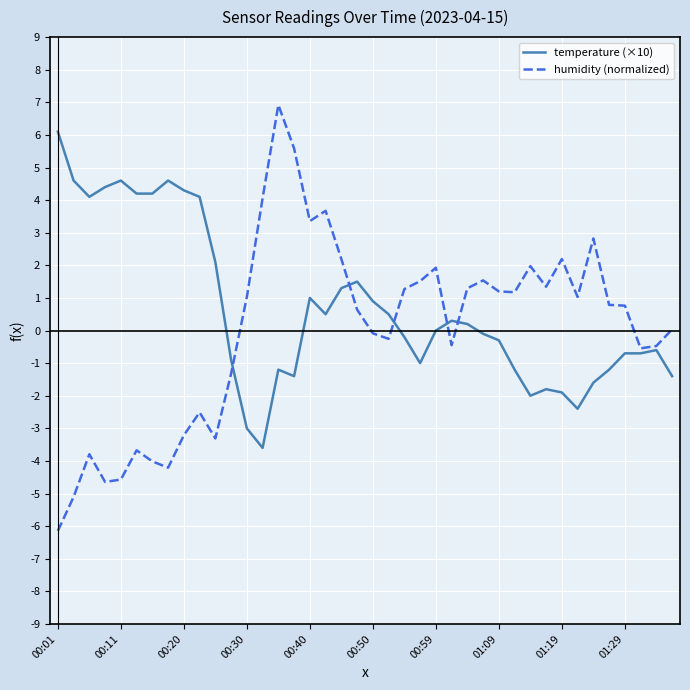

List the series in order of their peak value, highest first.

humidity (normalized), temperature (×10)